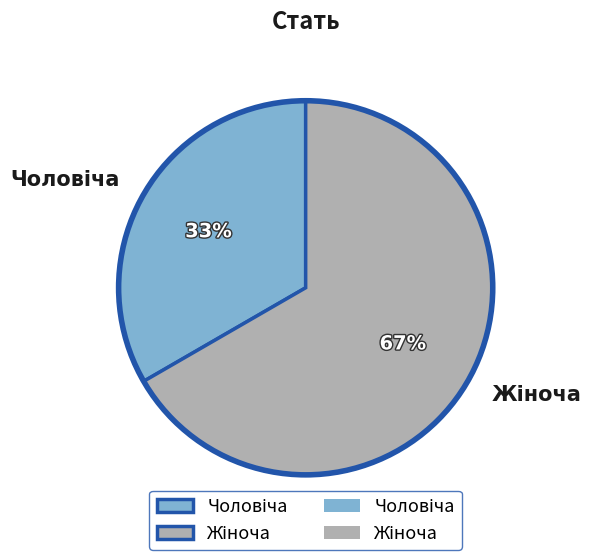

Does any single category account for the majority?

Yes